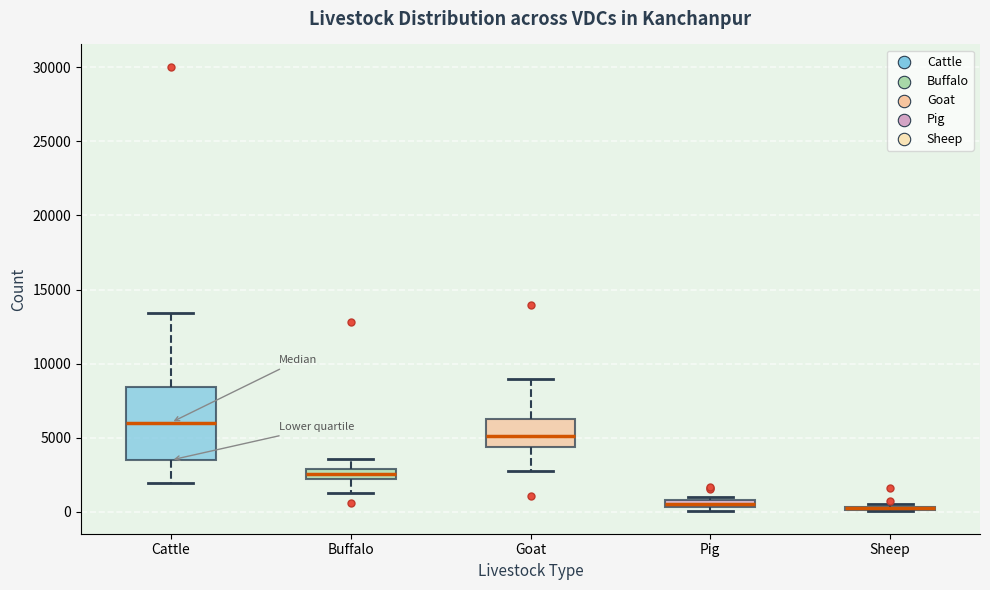

Comparing the boxes themselves (not the whiskers), which one is the tallest?

Cattle